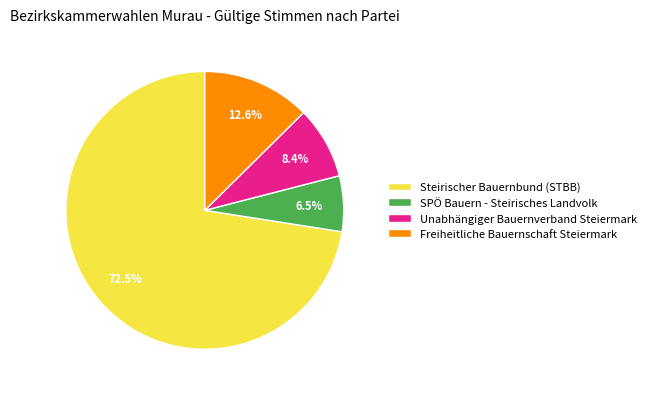

Which slice represents more than half of the pie?

Steirischer Bauernbund (STBB)